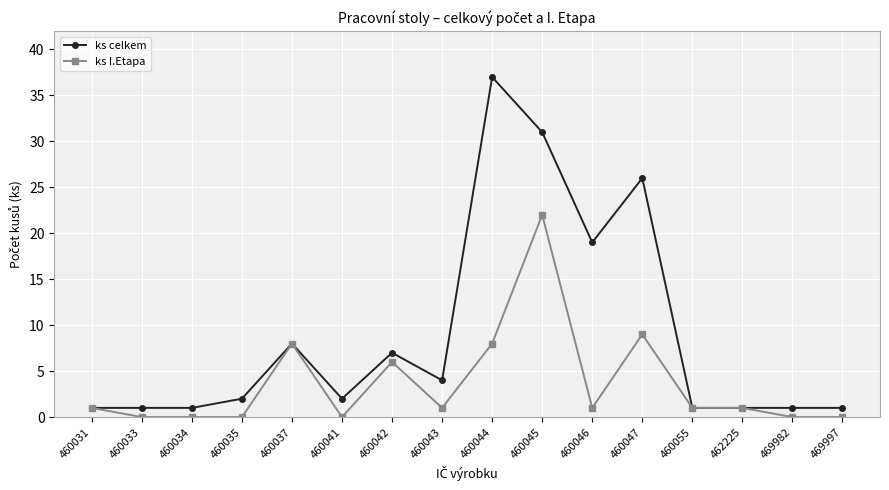

What is the sum of the ks I.Etapa values at 460035 and 460042?

6